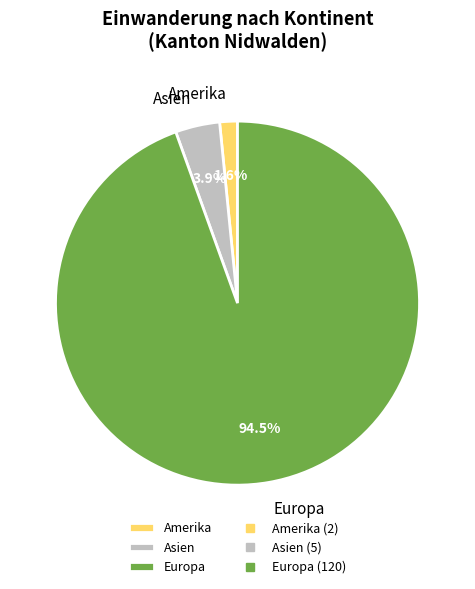

Rank the categories by value from highest to lowest.

Europa, Asien, Amerika